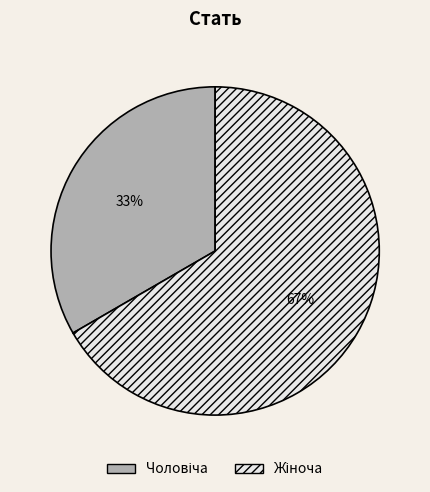

Is there a majority slice in this chart?

Yes